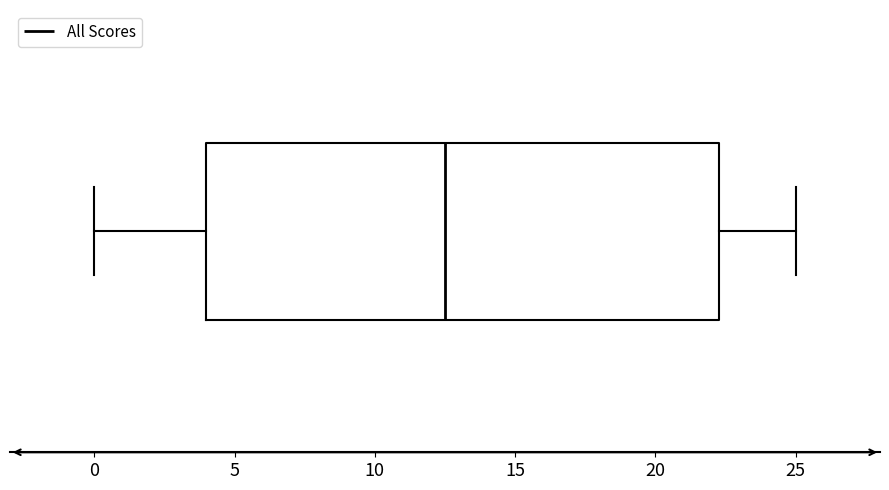

Read this box plot against the x-axis: the position of the median line, the range covered by the box, and the ends of both whiskers. The values are not printed on the chart, so give them approximately, as read against the axis.

median 12.5, box 4.0 to 22.5, whiskers 0.0 to 25.0